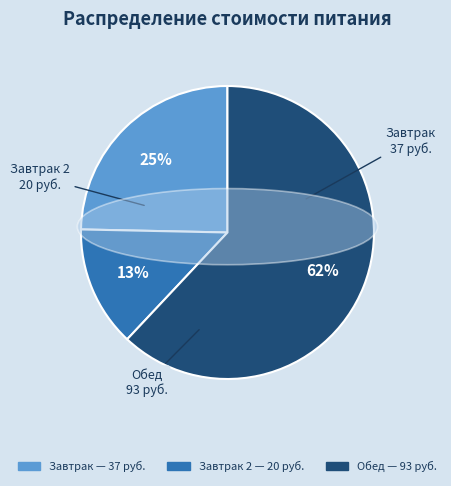

What is the largest slice in the pie chart?

Обед